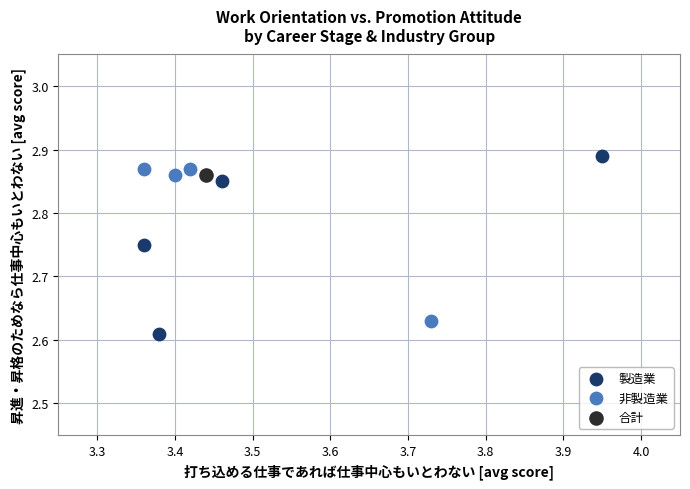

Which series contains the highest Y value?

製造業